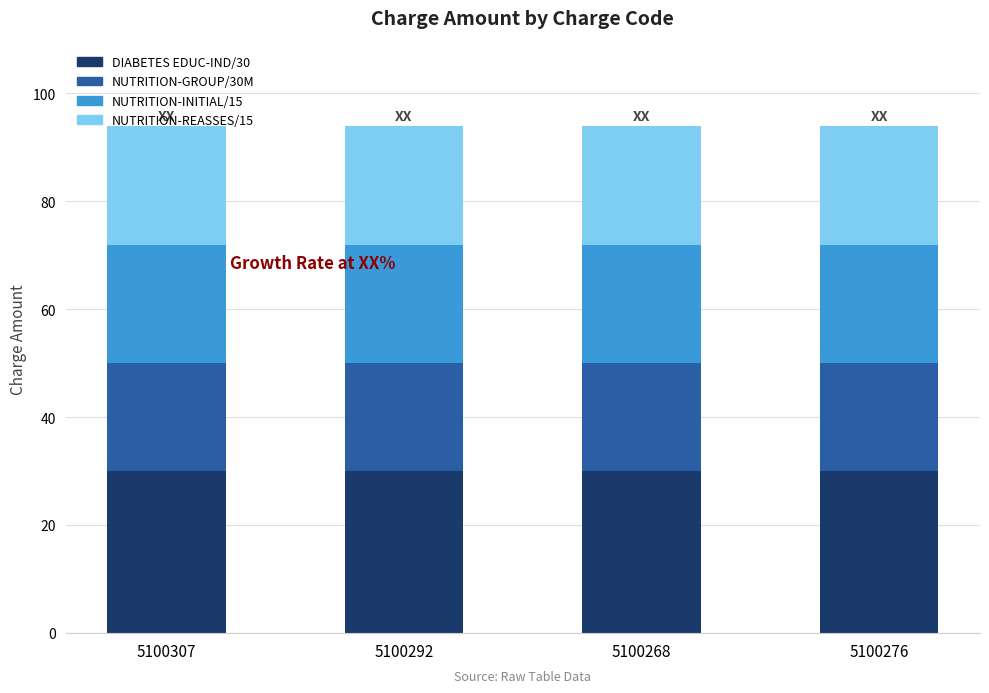

How many bars are there in total?

4